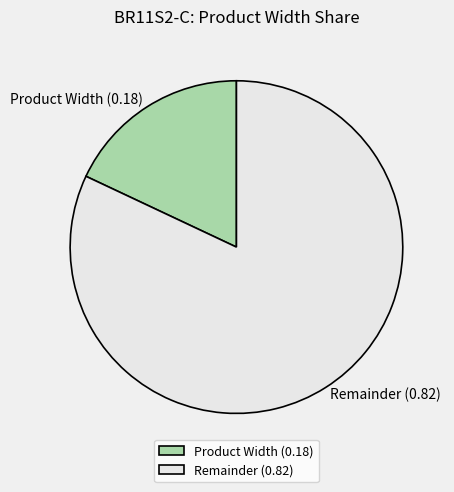

Is there any slice that represents more than half of the pie?

Yes